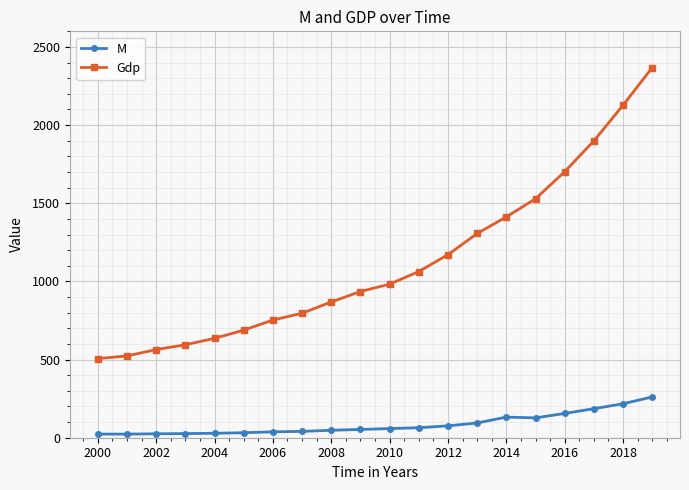

What is the minimum value for Gdp?

506.0